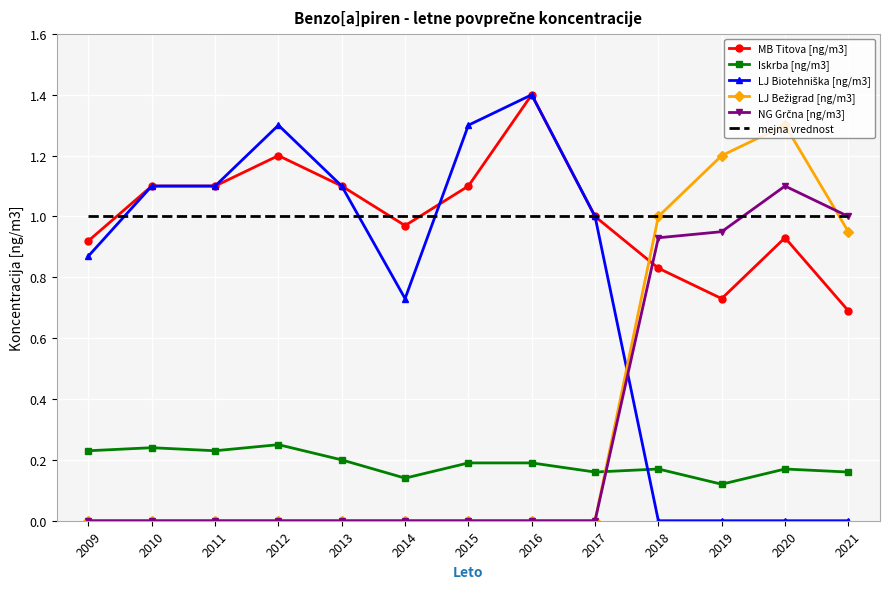

What is the difference between the highest and lowest values at 2016?

1.4